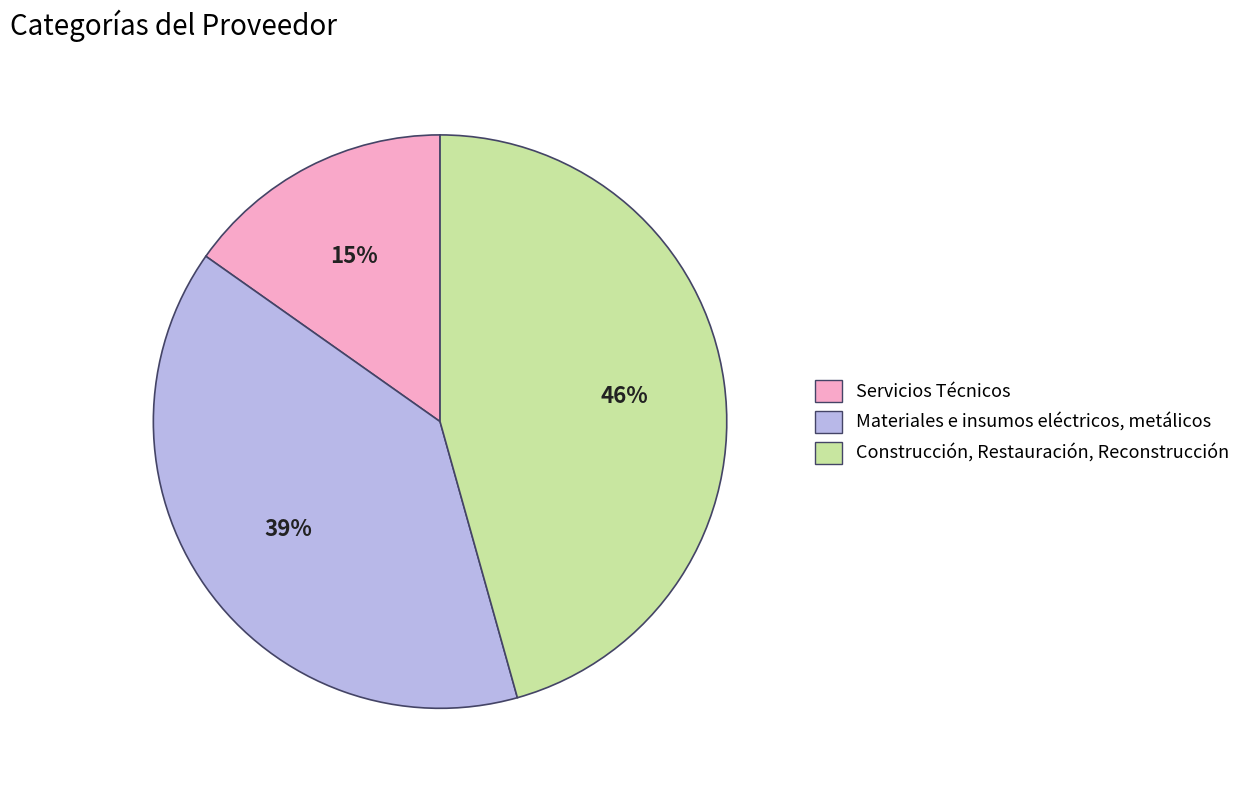

Which category has the smallest portion of the pie?

Servicios Técnicos